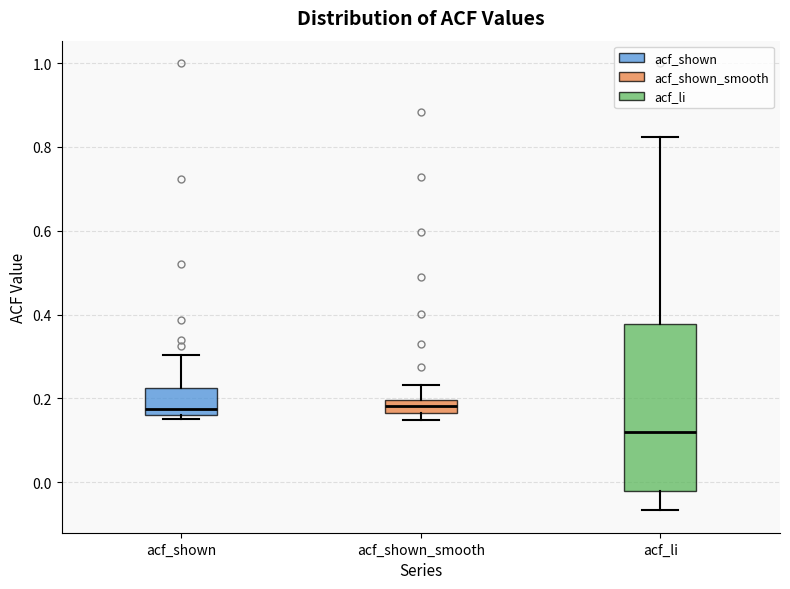

Where does the lower whisker of the box for acf_li end on the y-axis? The values are not printed on the chart, so give them approximately, as read against the axis.

-0.06